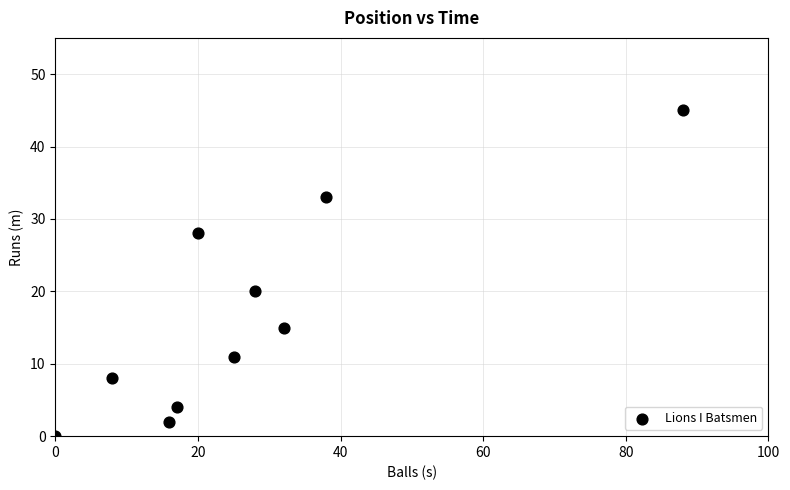

What Y value in the scatter plot is closest to 22?

20